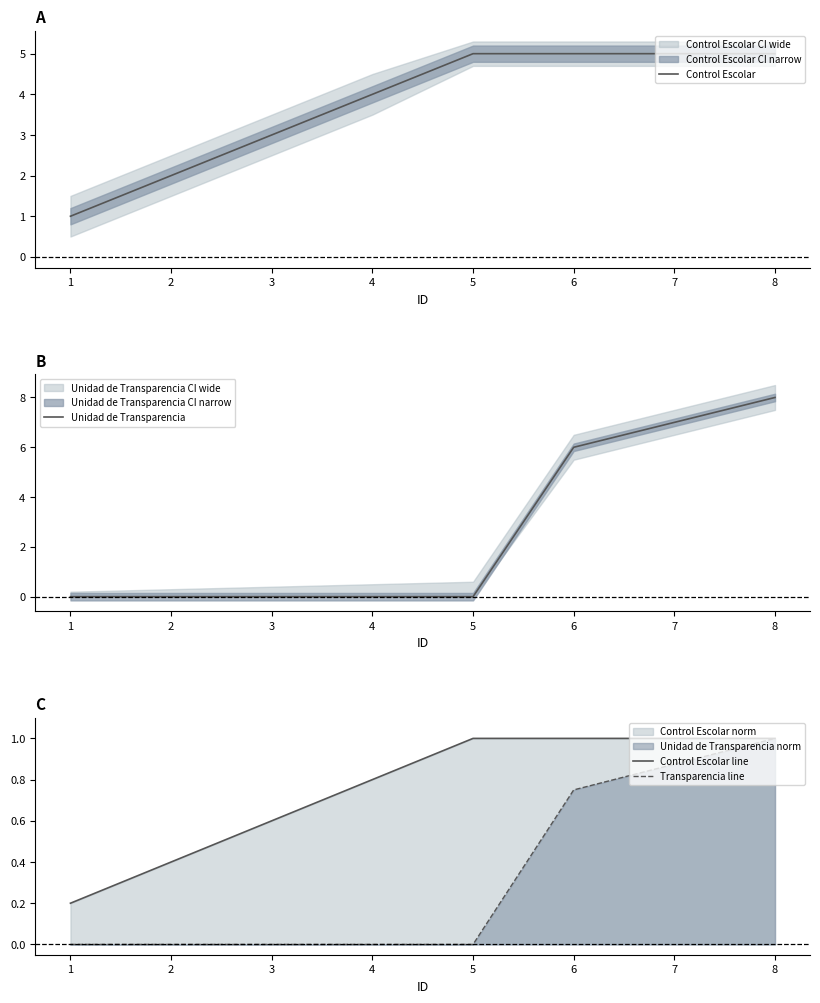

Rank the categories by Transparencia line value from highest to lowest.

8, 7, 6, 1, 2, 3, 4, 5